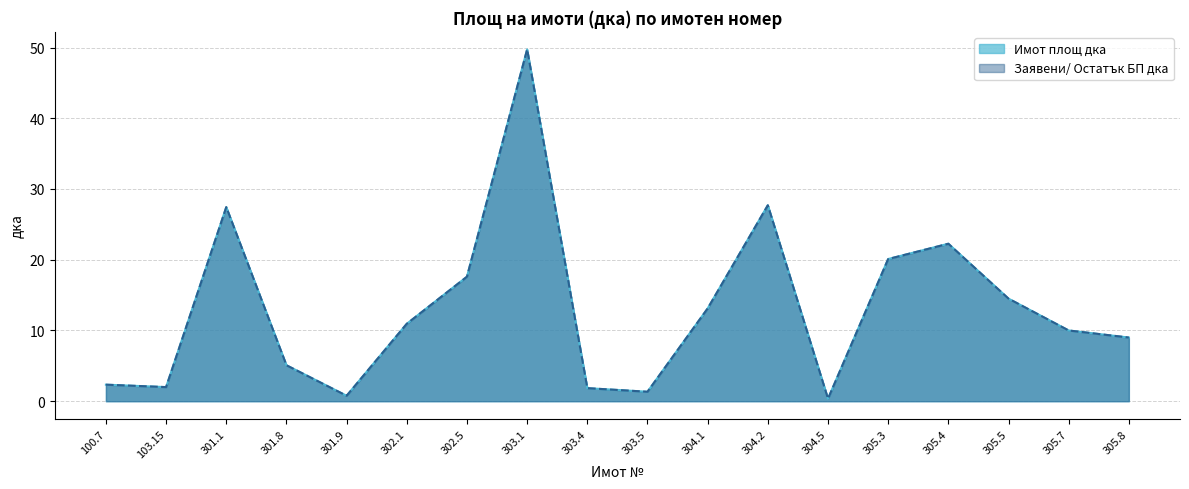

Where is the first local minimum for Заявени/ Остатък БП дка?

103.15